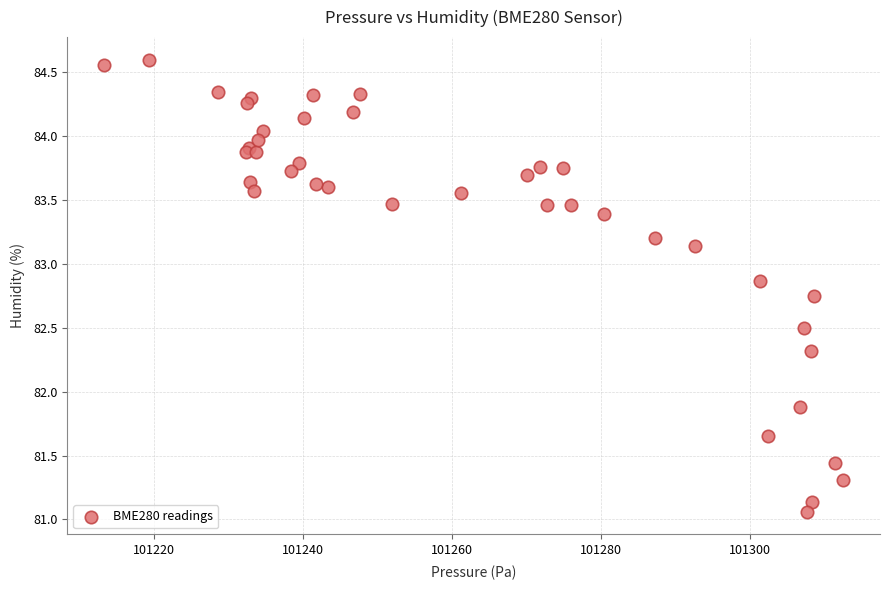

What Y value in the scatter plot is closest to 82?

81.9